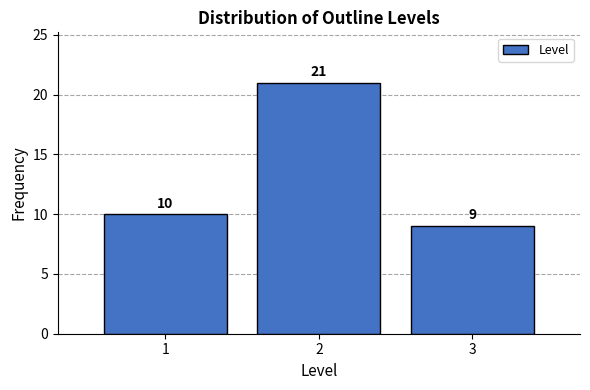

Reading left to right, what are all the values shown in this chart?

10	21	9